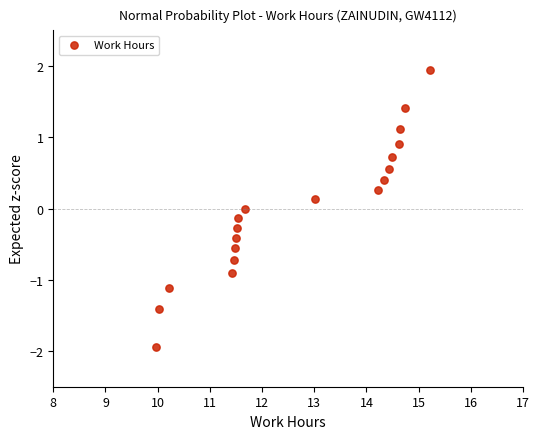

What is the range of Y values (max minus min)?

3.9